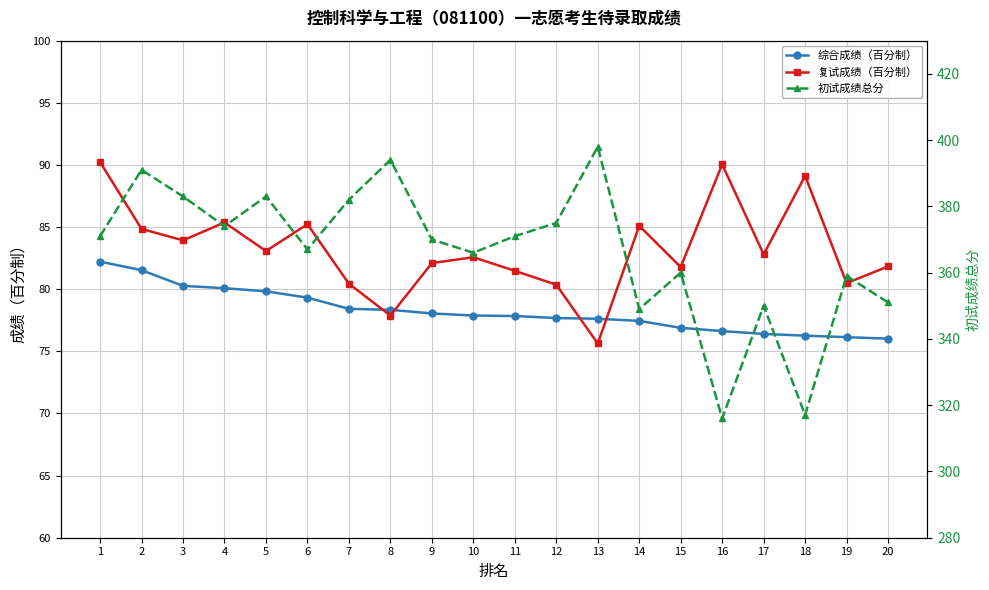

The 复试成绩（百分制） series shows 82.1 at 9. True or false?

True